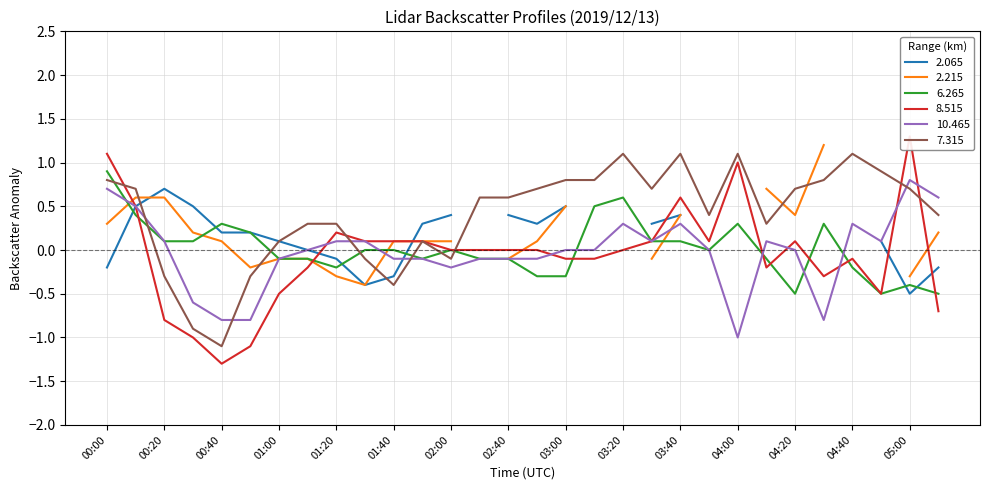

What is the label of the 4th point from the left?

00:30